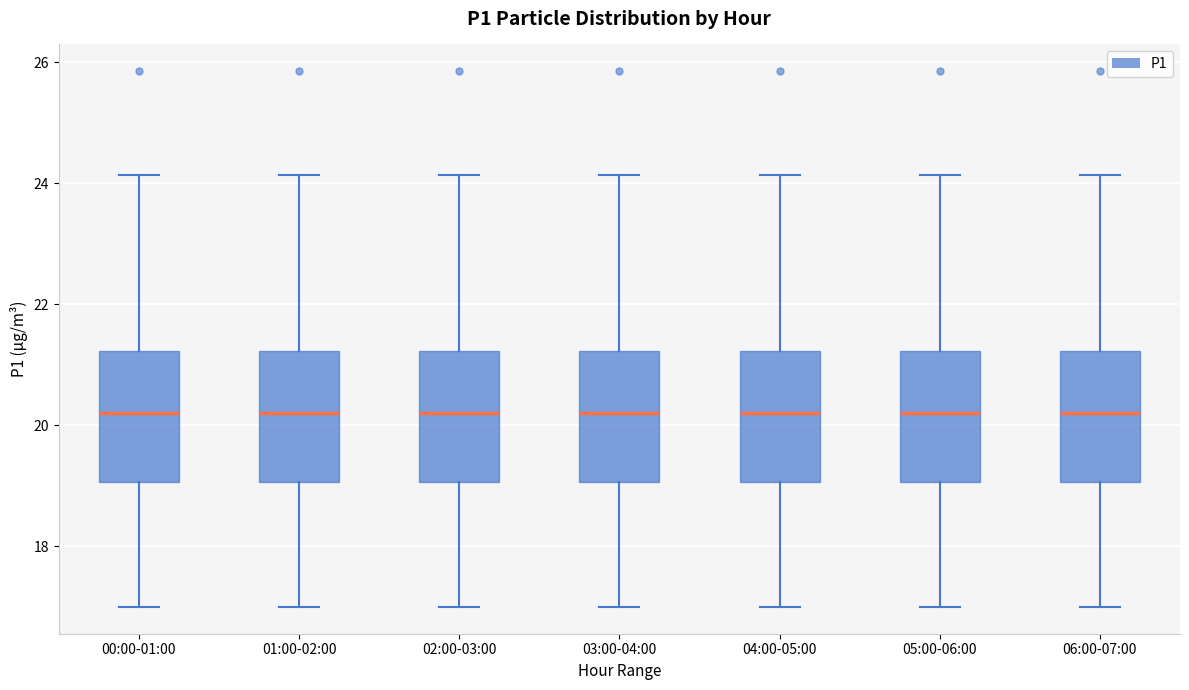

Reading left to right, transcribe this box plot: for each box, give where its median line is, the range the box spans, and where its two whiskers end, as read against the y-axis. The values are not printed on the chart, so give them approximately, as read against the axis.

00:00-01:00: median 20.2, box 19.0 to 21.2, whiskers 17.0 to 24.2
01:00-02:00: median 20.2, box 19.0 to 21.2, whiskers 17.0 to 24.2
02:00-03:00: median 20.2, box 19.0 to 21.2, whiskers 17.0 to 24.2
03:00-04:00: median 20.2, box 19.0 to 21.2, whiskers 17.0 to 24.2
04:00-05:00: median 20.2, box 19.0 to 21.2, whiskers 17.0 to 24.2
05:00-06:00: median 20.2, box 19.0 to 21.2, whiskers 17.0 to 24.2
06:00-07:00: median 20.2, box 19.0 to 21.2, whiskers 17.0 to 24.2